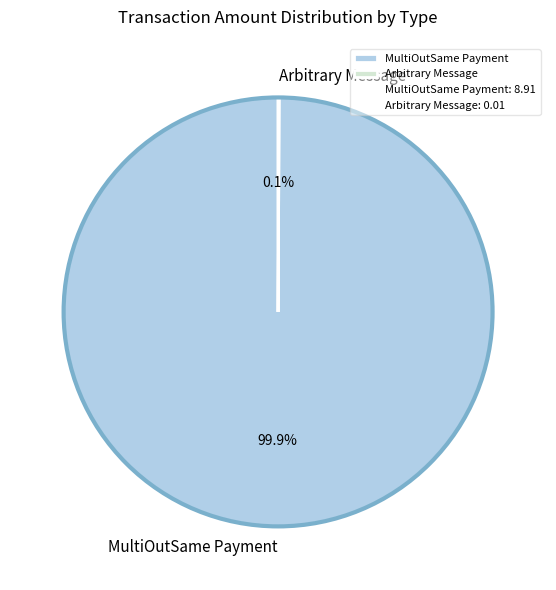

Which slice is the largest?

MultiOutSame Payment